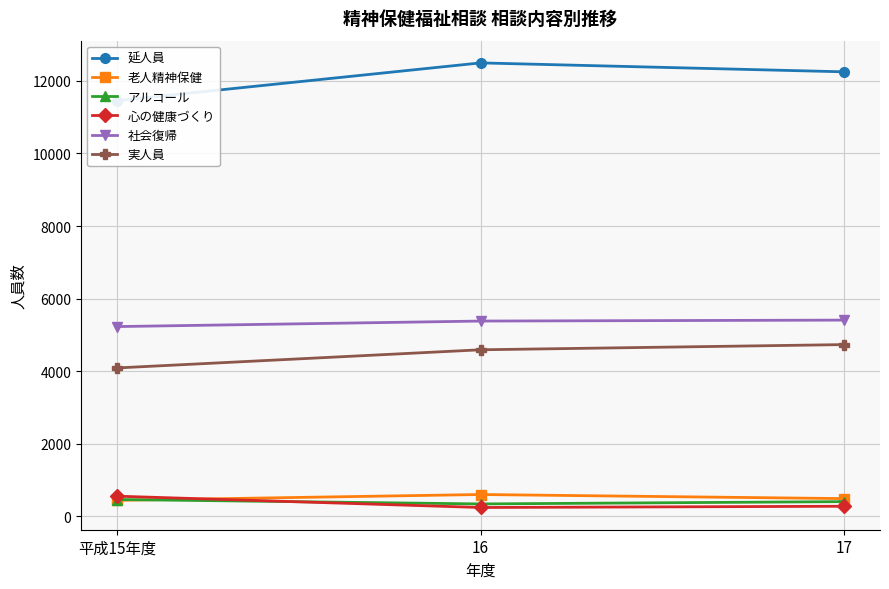

How many lines are shown in the chart?

6